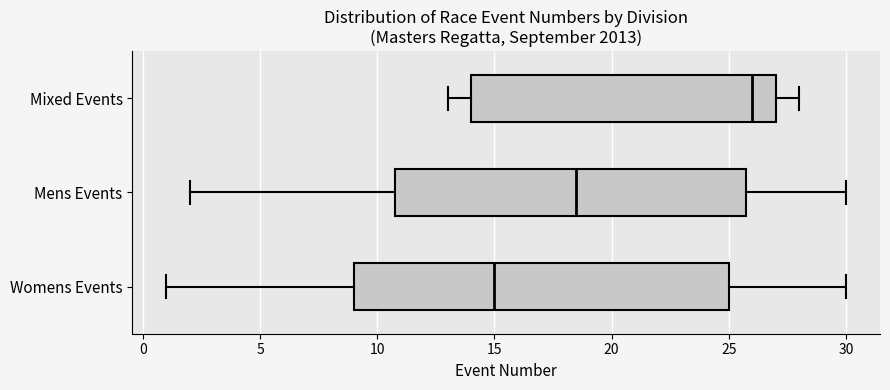

Where does the median line of the box for Womens Events sit on the x-axis? The values are not printed on the chart, so give them approximately, as read against the axis.

15.0